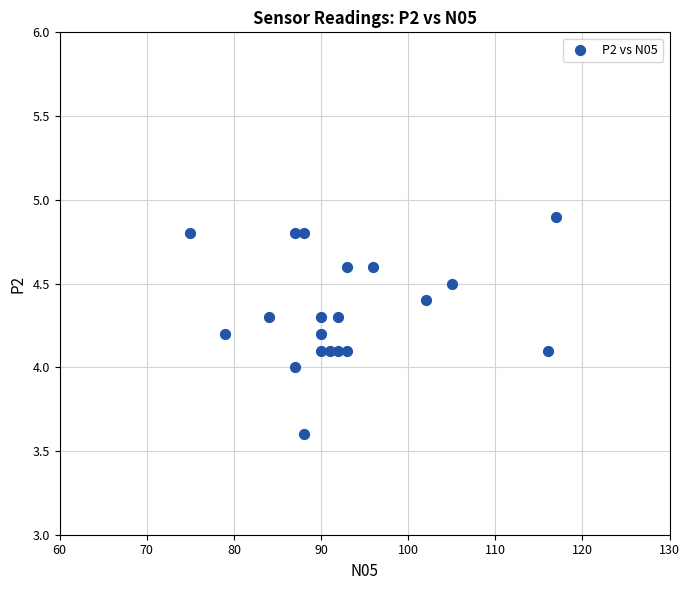

What is the range of Y values (max minus min)?

1.3